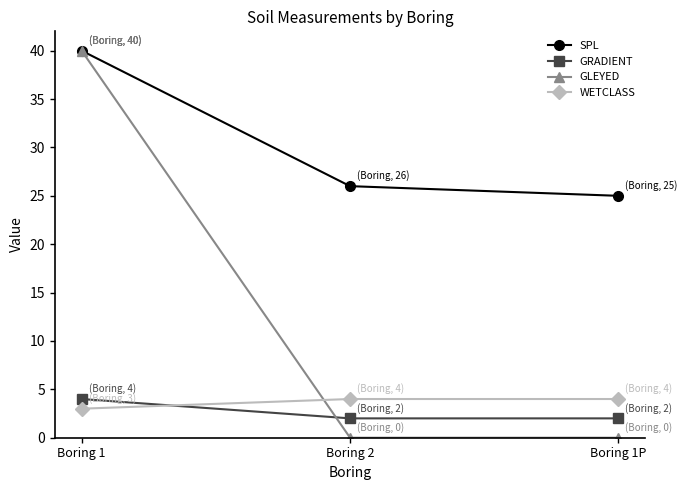

What is the sum of all SPL values?

91